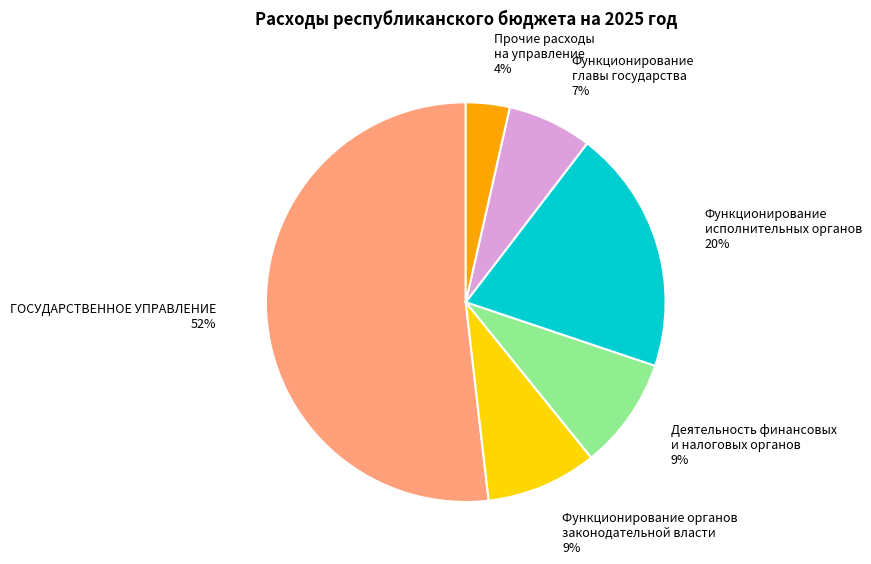

What is the largest slice in the pie chart?

ГОСУДАРСТВЕННОЕ УПРАВЛЕНИЕ